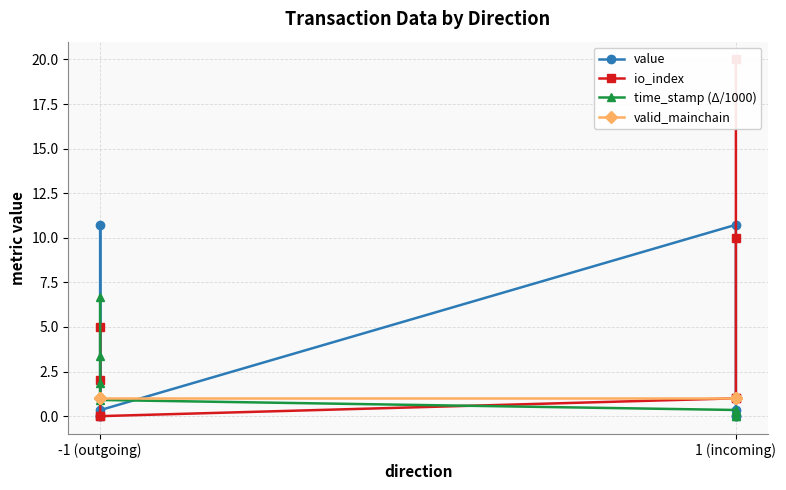

How many interior local valleys does the value series have?

2